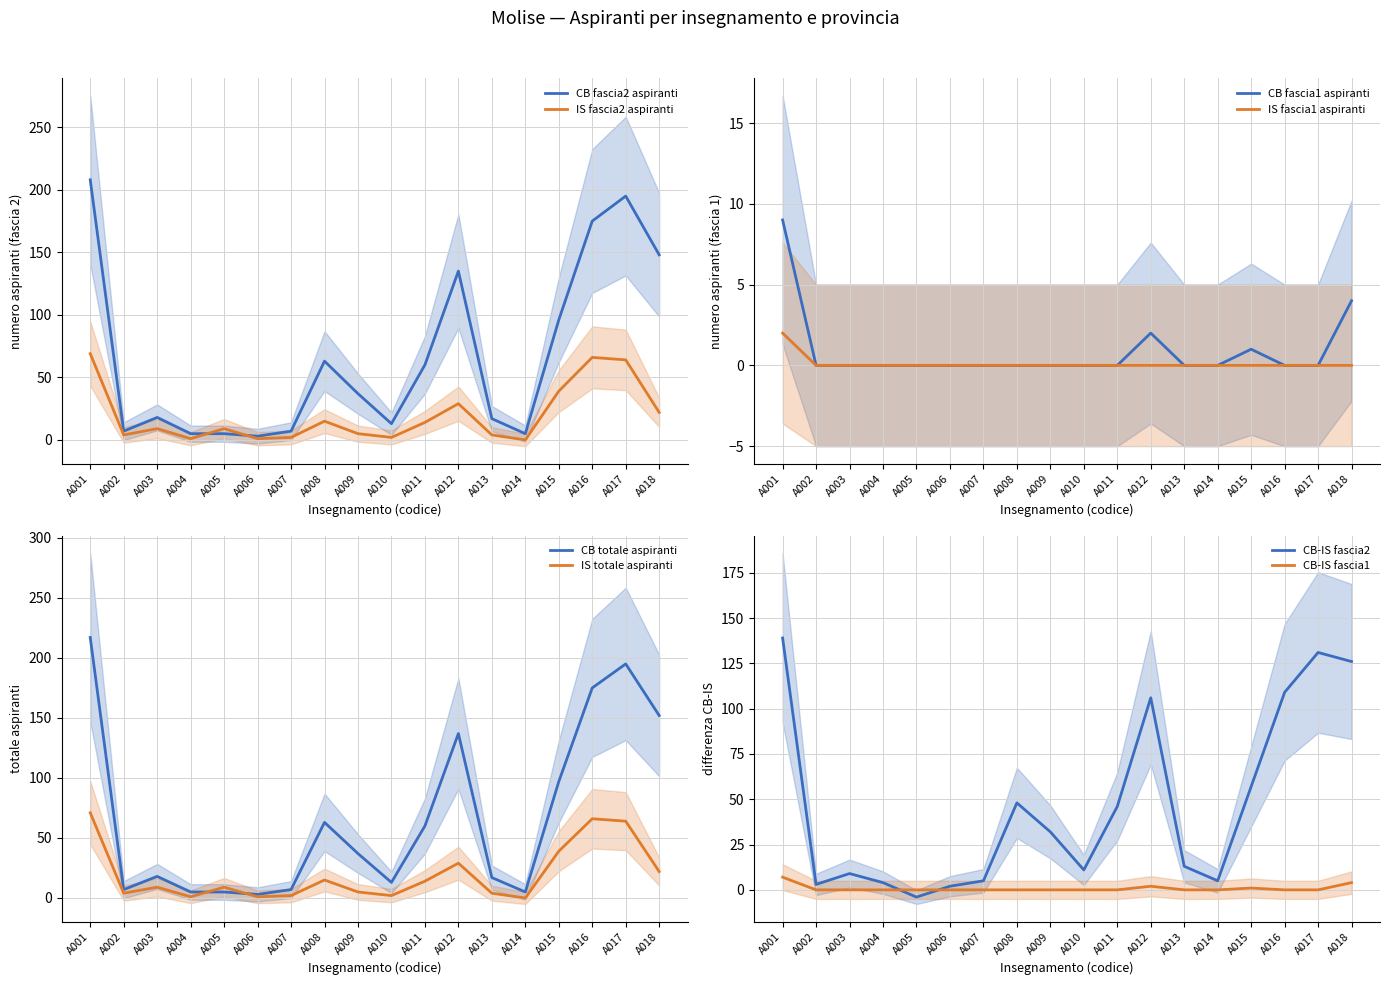

How many interior local valleys does the IS fascia2 aspiranti series have?

5